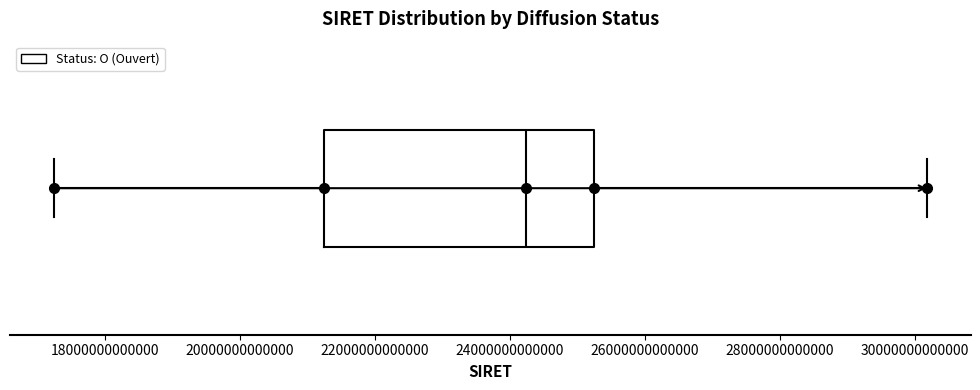

Where is the left edge of the box on the x-axis? The values are not printed on the chart, so give them approximately, as read against the axis.

21200000000000